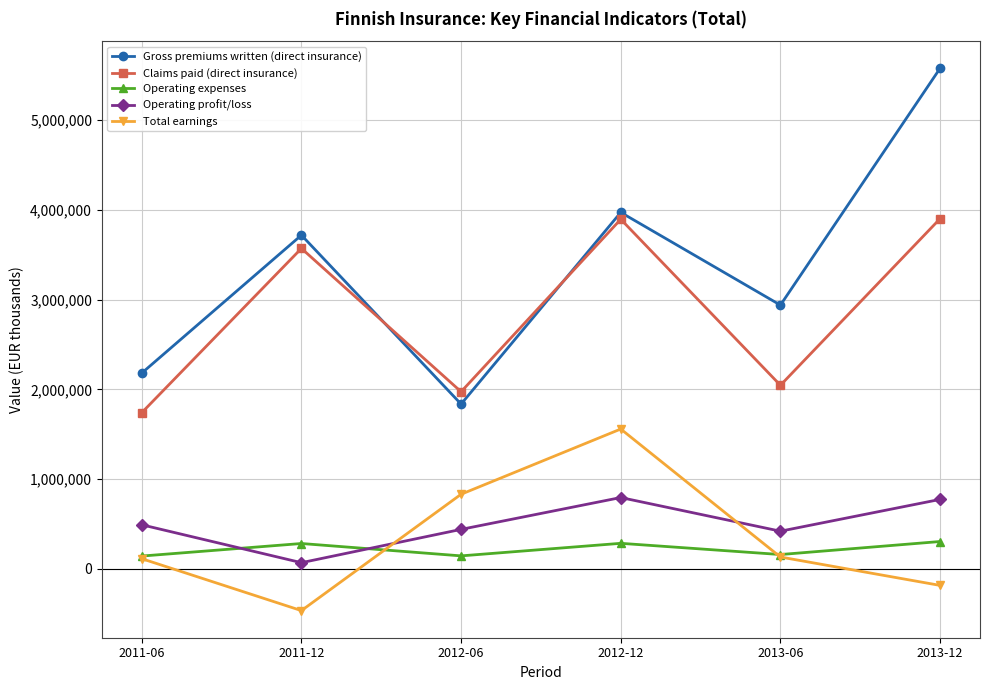

What is the label of the 2nd point from the left?

2011-12